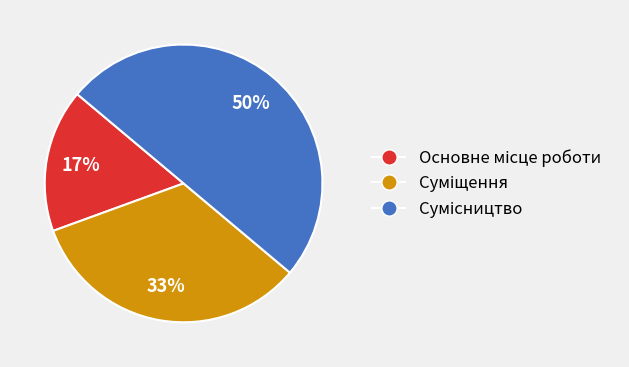

To the nearest percent, what is the difference between the largest and smallest slice percentages?

33%